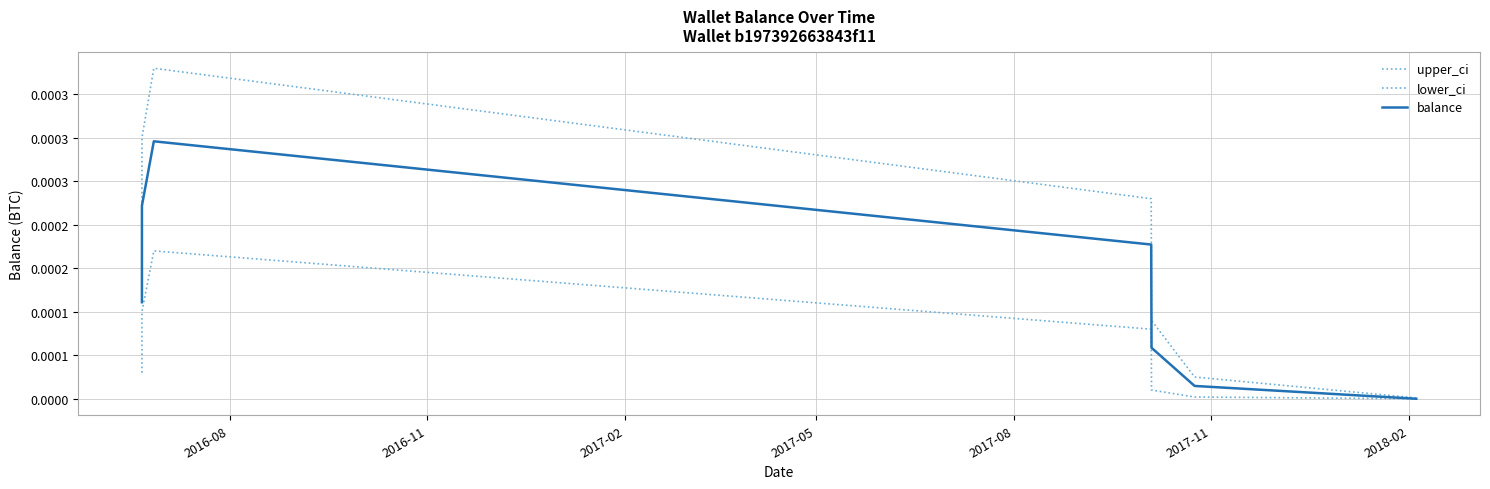

Does the chart have visible grid lines?

Yes